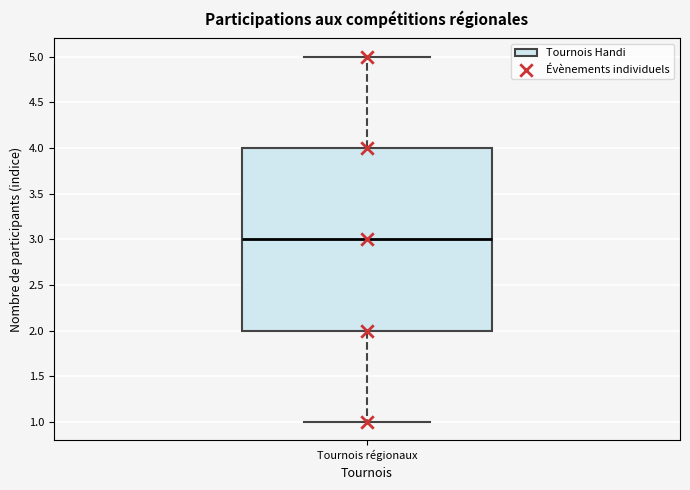

Read this box plot against the y-axis: the position of the median line, the range covered by the box, and the ends of both whiskers. The values are not printed on the chart, so give them approximately, as read against the axis.

median 3, box 2 to 4, whiskers 1 to 5